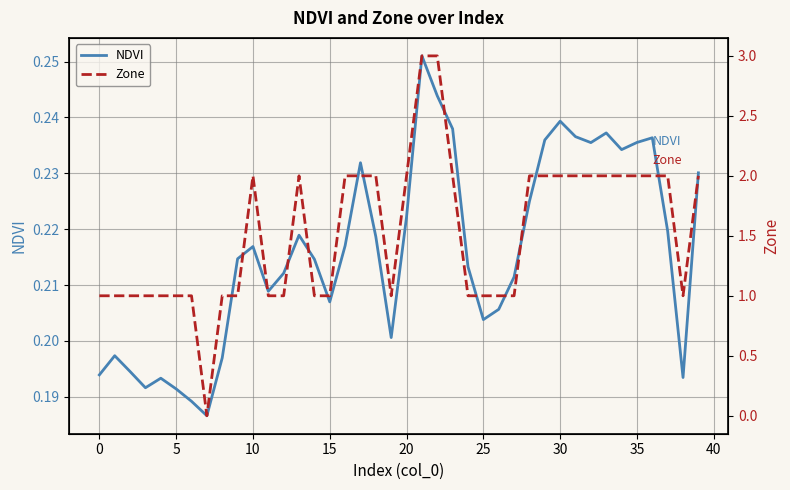

How many interior local valleys does the NDVI series have?

9